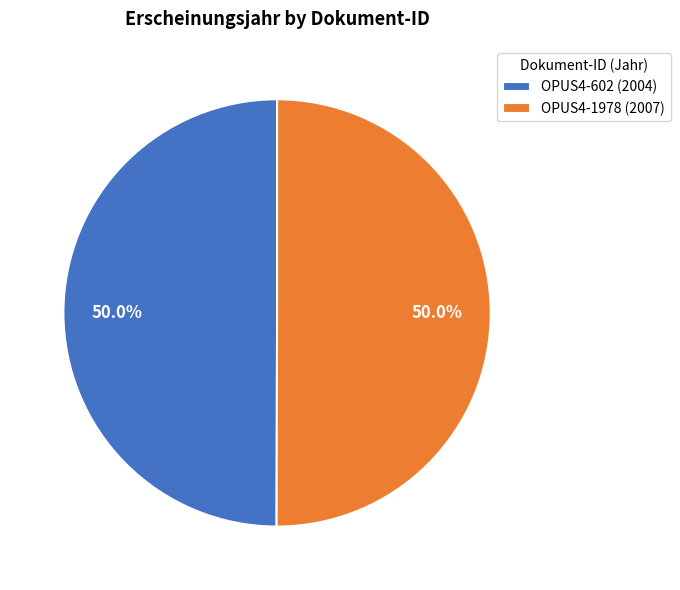

Approximately how many times larger is the value at OPUS4-602 (2004) compared to OPUS4-1978 (2007)?

1.0